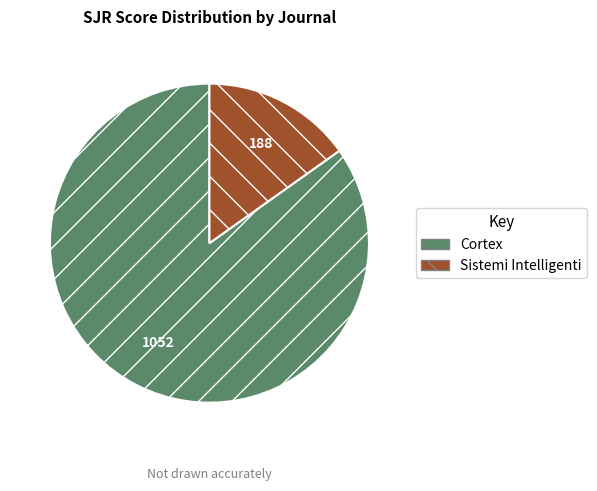

Rank the categories by value from highest to lowest.

Cortex, Sistemi Intelligenti